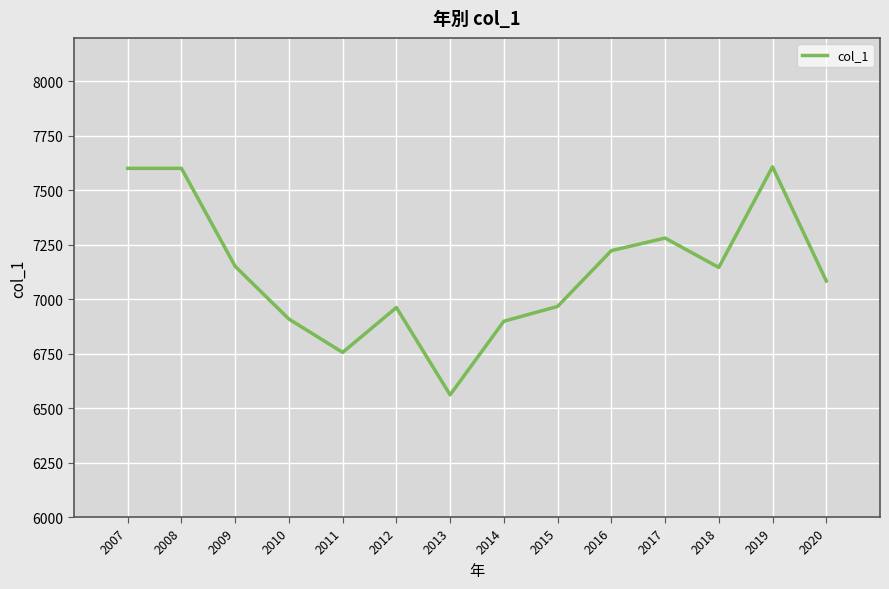

True or false: the data shows 7151 at 2009.

True